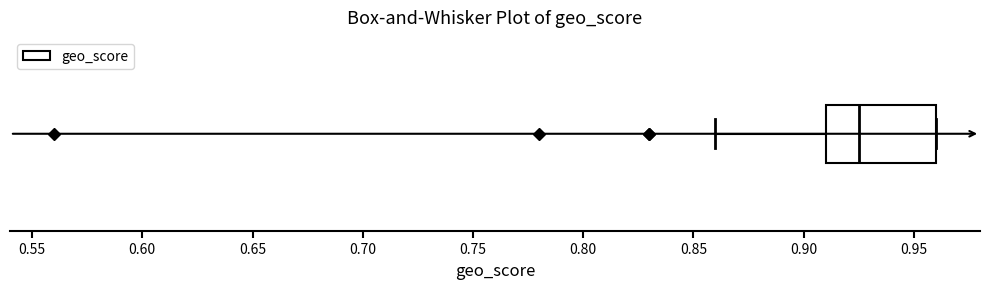

Transcribe this box plot: give where the median line is, the range the box spans, and where the two whiskers end, as read against the x-axis. The values are not printed on the chart, so give them approximately, as read against the axis.

median 0.925, box 0.910 to 0.960, whiskers 0.860 to 0.960